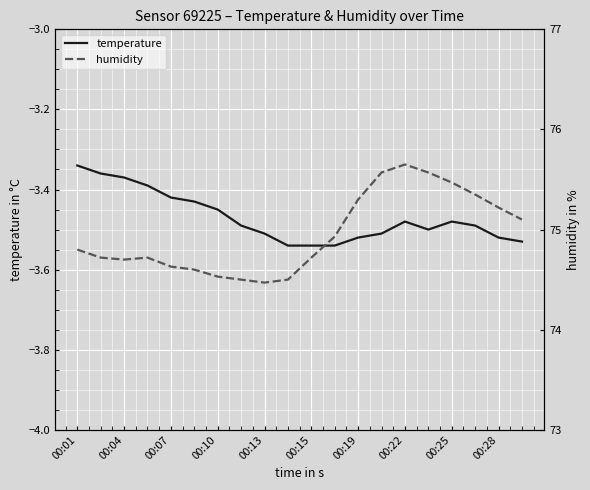

Is this an area chart (filled region under the line)?

No